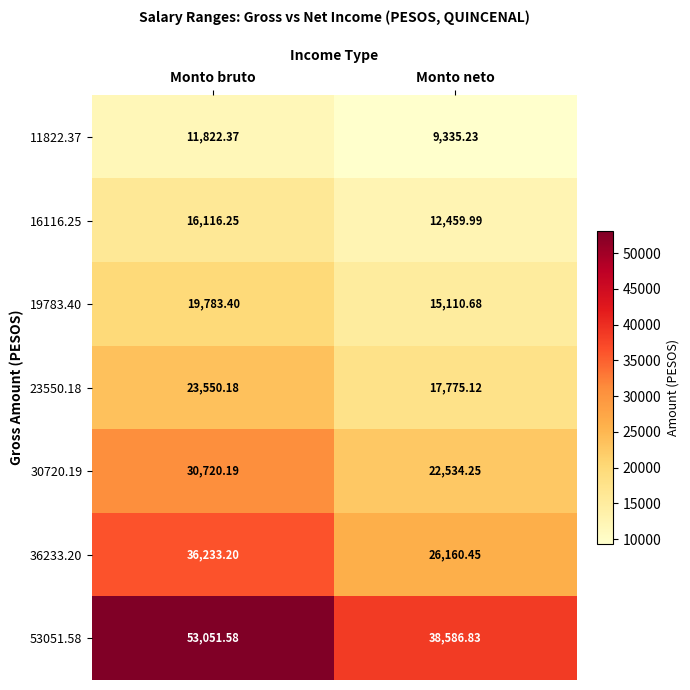

Which label corresponds to the largest value in the chart?

Monto bruto